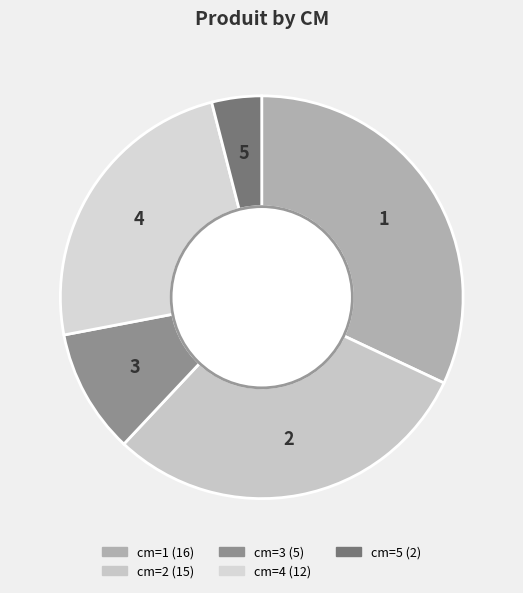

Count the number of slices in the pie.

5